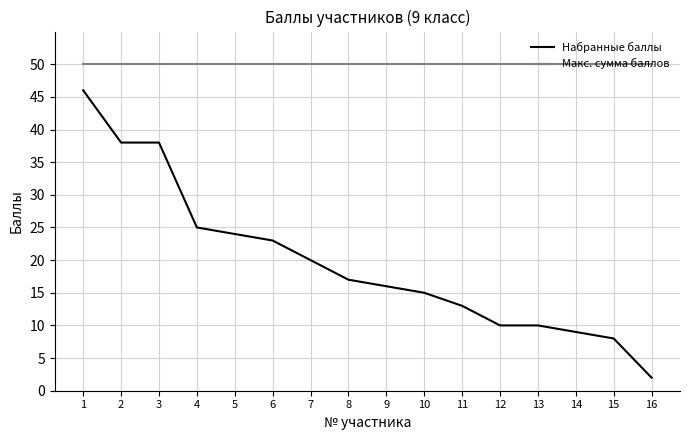

What is the difference between the maximum and minimum values in the Набранные баллы series?

44